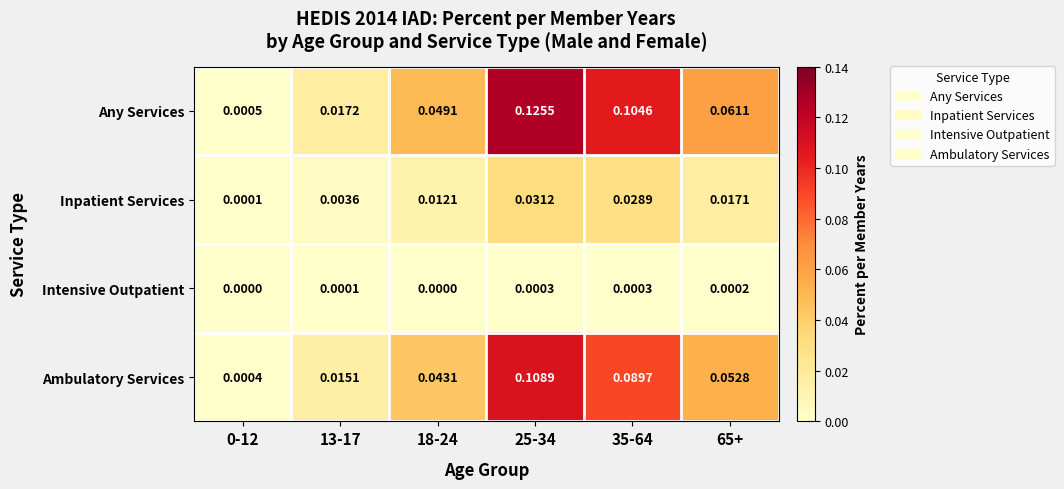

How many distinct data groups are displayed?

4